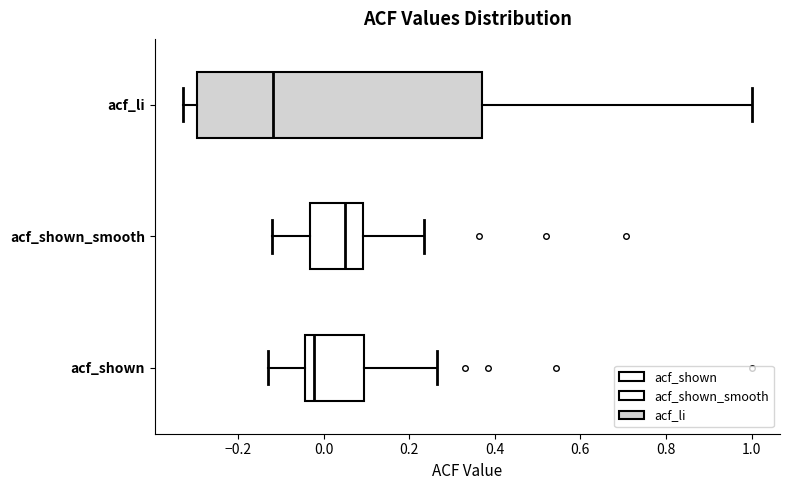

Where does the median line of the box for acf_shown sit on the x-axis? The values are not printed on the chart, so give them approximately, as read against the axis.

-0.02